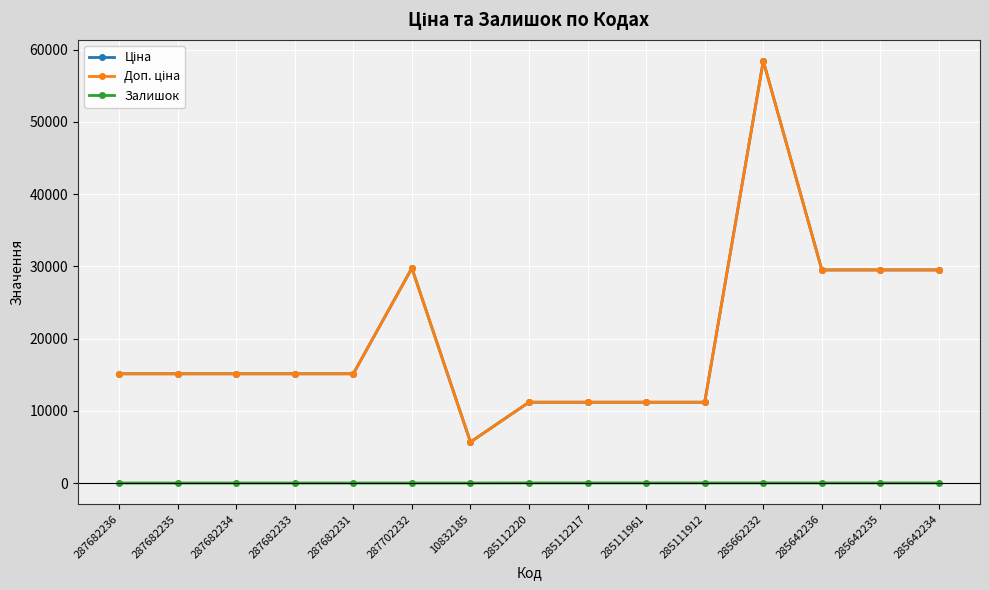

How many lines are shown in the chart?

3